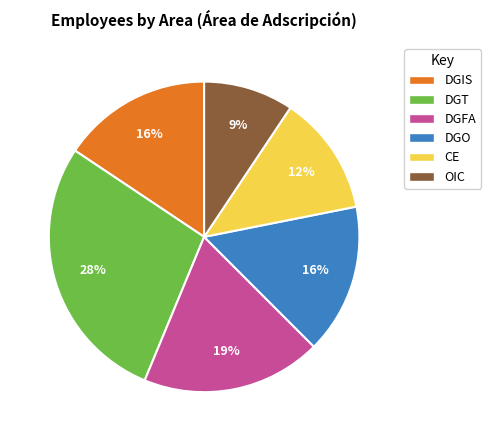

To the nearest percent, what is the average slice percentage?

17%